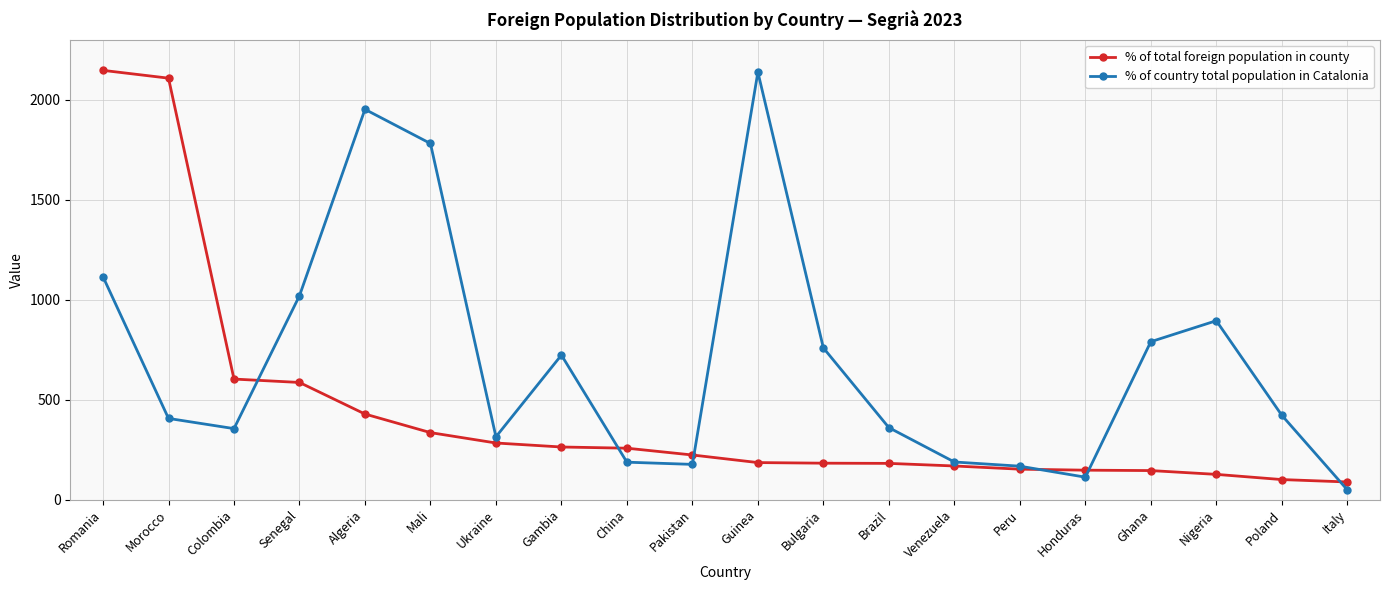

What is the label of the 10th point from the left?

Pakistan